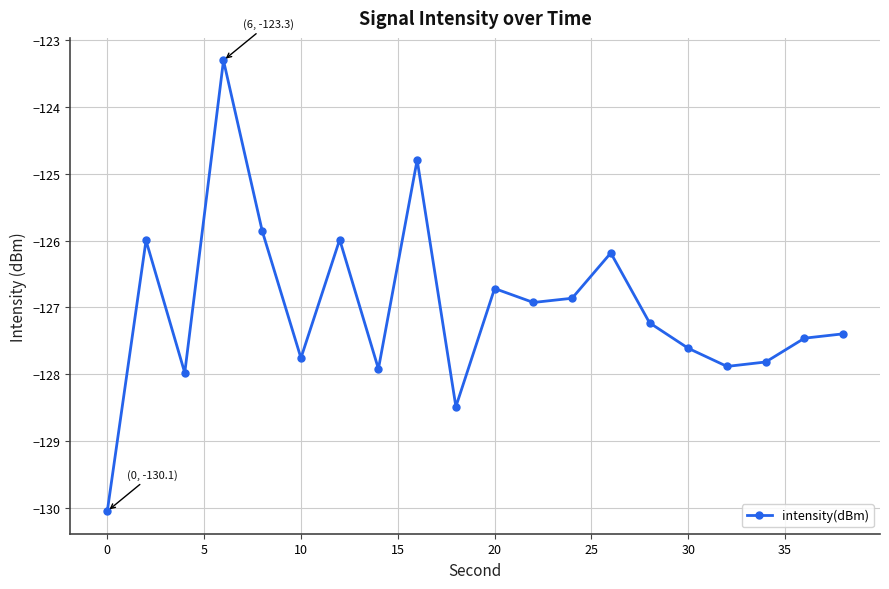

How many data points are less than -127?

11